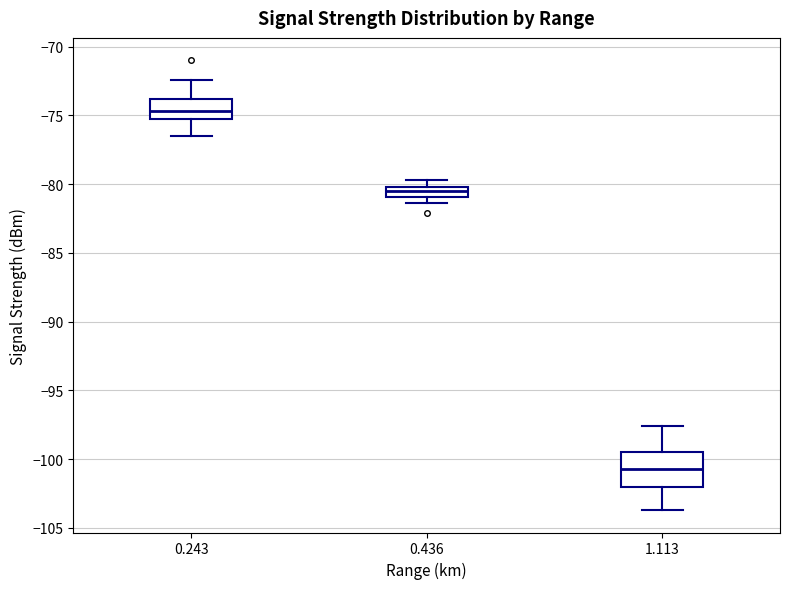

Where is the upper edge of the box at x = 0.243 on the y-axis? The values are not printed on the chart, so give them approximately, as read against the axis.

-74.0